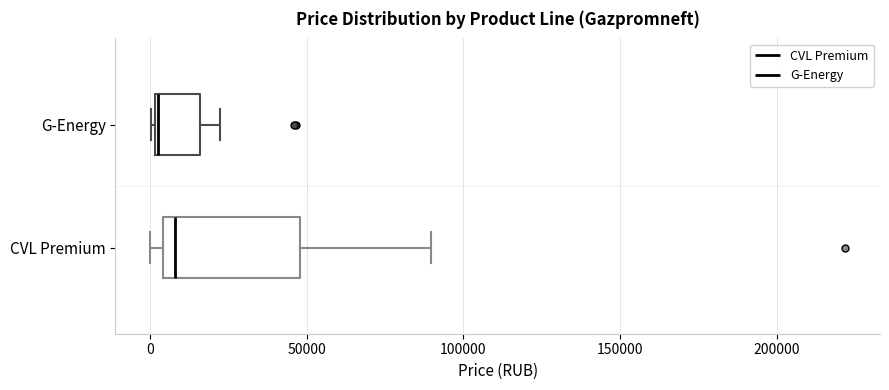

Reading bottom to top, read every box against the x-axis: the position of its median line, the range the box covers, and the ends of its whiskers. The values are not printed on the chart, so give them approximately, as read against the axis.

CVL Premium: median 10000, box 5000 to 50000, whiskers 0 to 90000
G-Energy: median 5000 (drawn on the box's left edge), box 0 to 15000, whiskers 0 to 20000